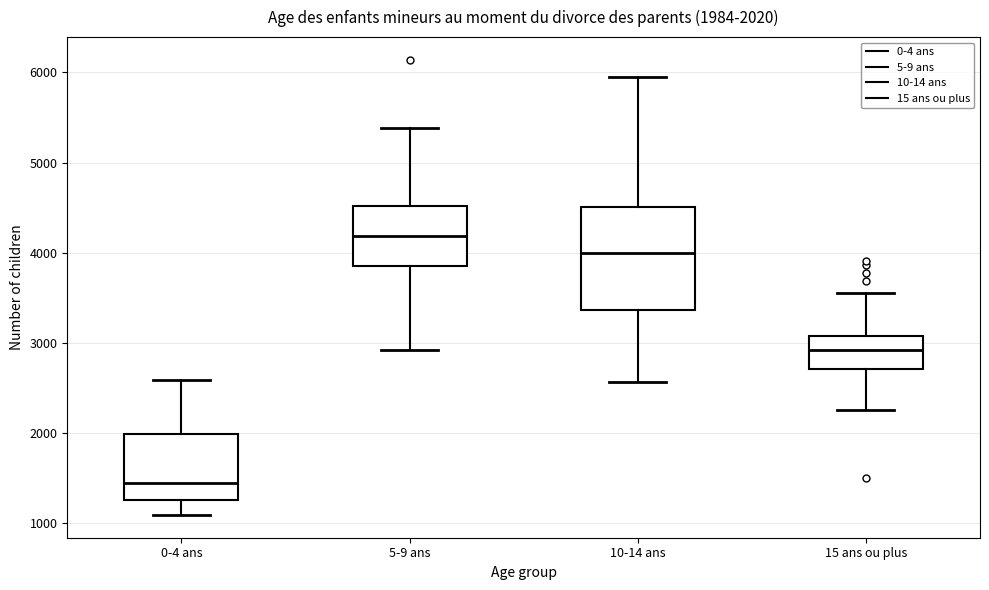

Comparing the boxes themselves (not the whiskers), which one is the tallest?

10-14 ans